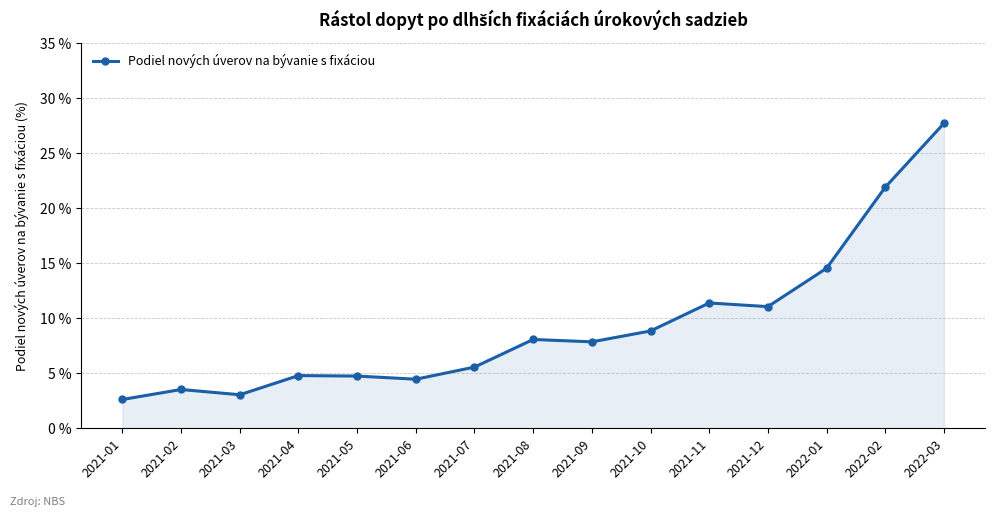

What is the label of the 2nd point from the left?

2021-02